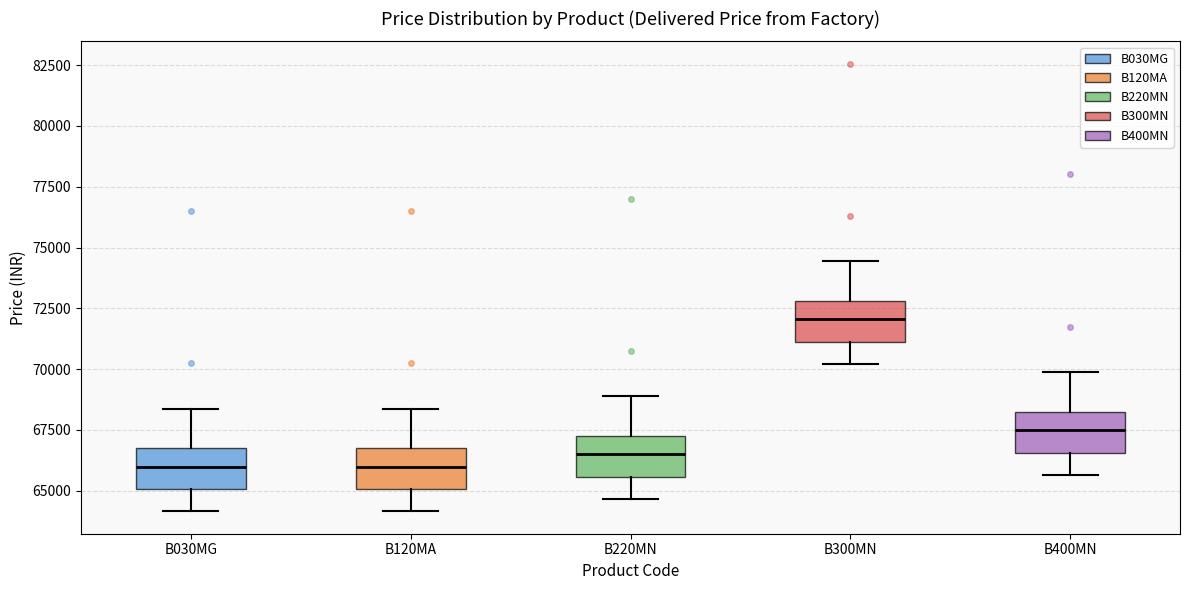

Which box's median line is the highest?

B300MN